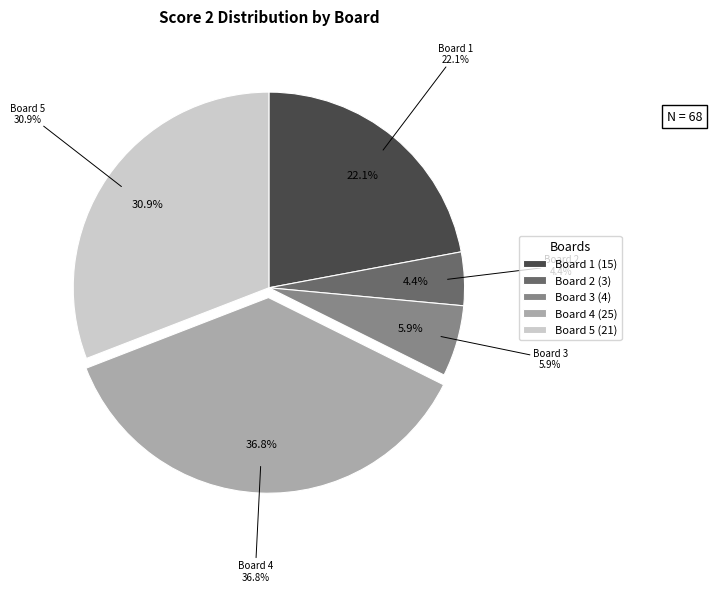

Is it true that Board 3 is 11% of the pie?

False